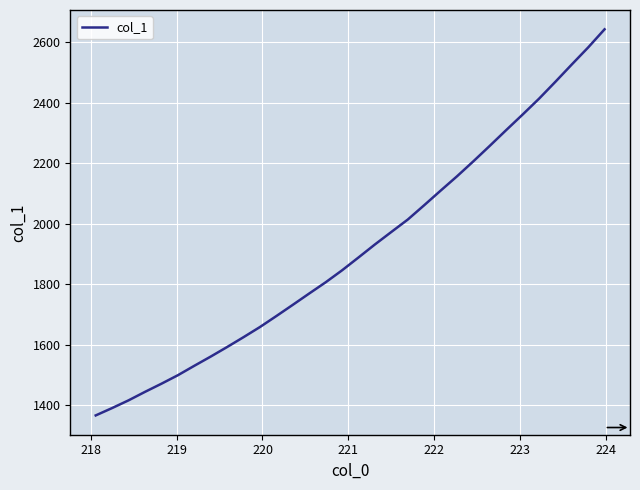

What is the smallest value displayed?

1366.2